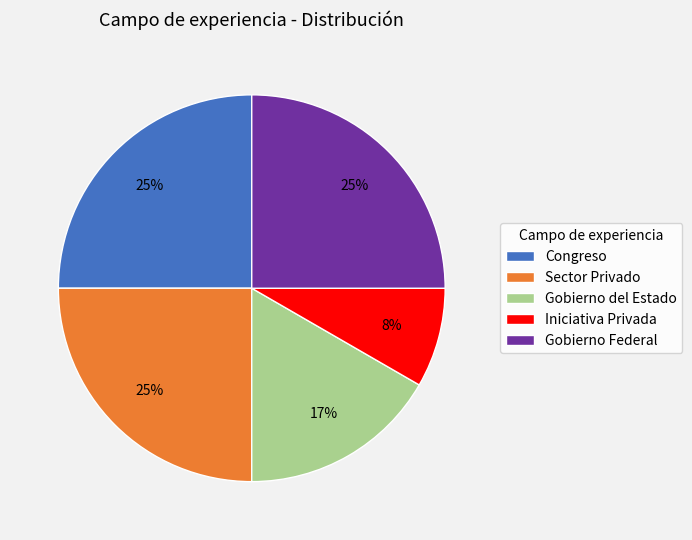

To the nearest percent, what is the difference between the largest and smallest slice percentages?

17%